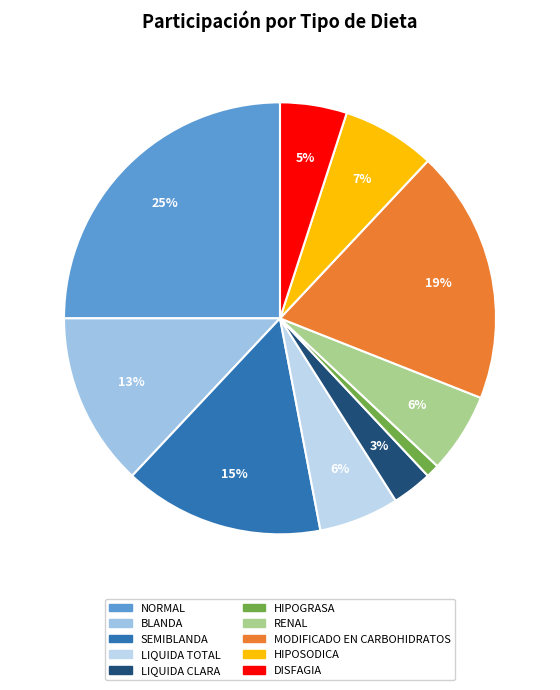

To the nearest percent, what is the difference between the largest and smallest slice percentages?

24%